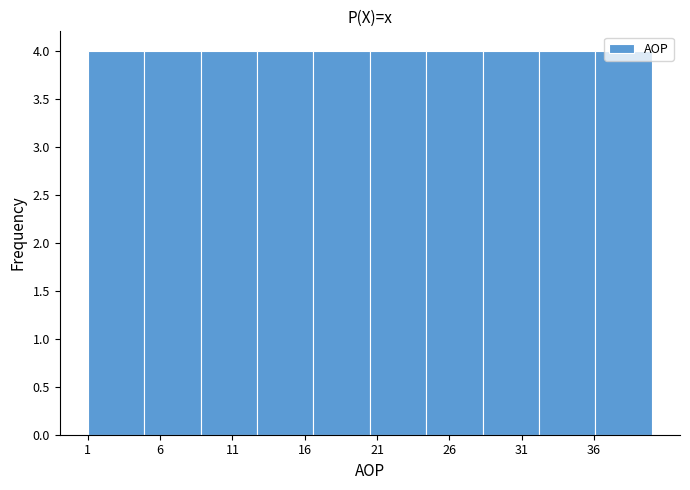

Reading left to right, list every bar in this chart as the range it spans on the x-axis followed by its height. Neither the bar edges nor the heights are printed on the chart, so give them approximately, as read against the axes.

1.0 to 4.9: 4
4.9 to 8.8: 4
8.8 to 12.7: 4
12.7 to 16.6: 4
16.6 to 20.5: 4
20.5 to 24.4: 4
24.4 to 28.3: 4
28.3 to 32.2: 4
32.2 to 36.1: 4
36.1 to 40.0: 4